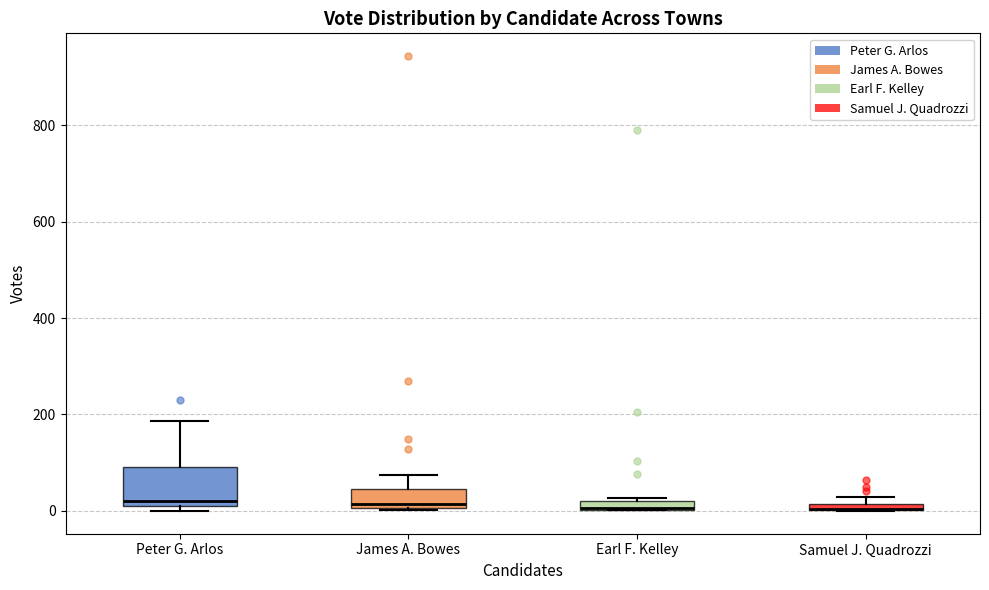

Where is the upper edge of the box for James A. Bowes on the y-axis? The values are not printed on the chart, so give them approximately, as read against the axis.

40